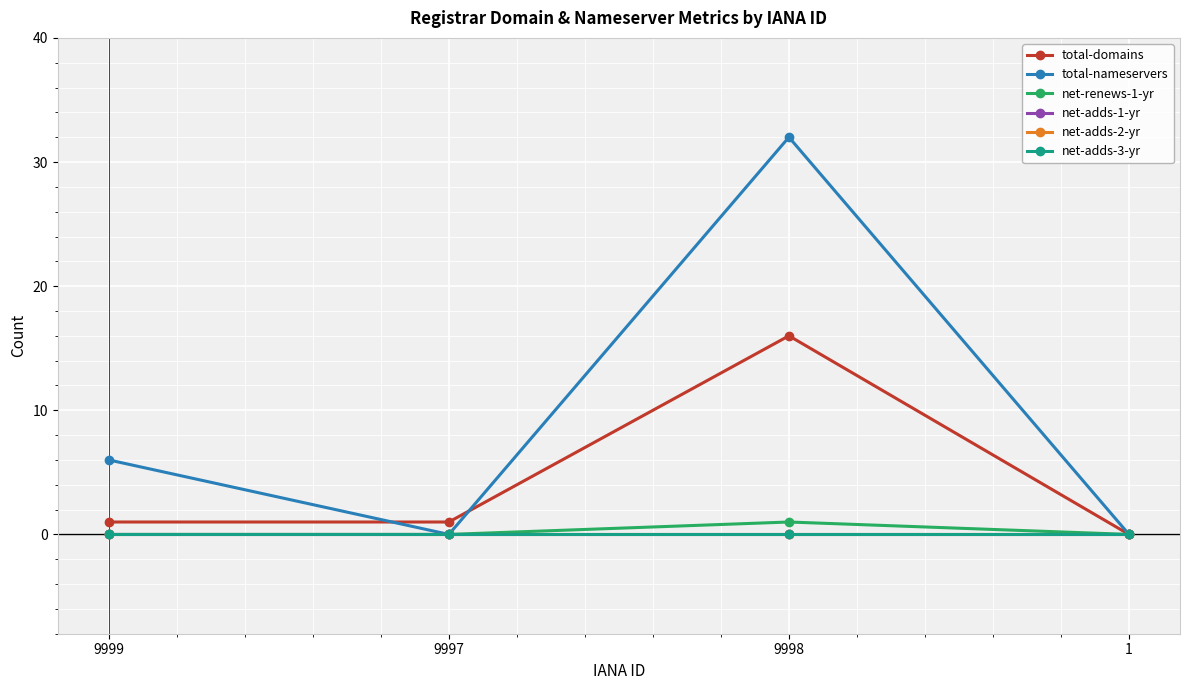

Reading left to right, extract all data points from this chart.

total-domains: 1	1	16	0
total-nameservers: 6	0	32	0
net-renews-1-yr: 0	0	1	0
net-adds-1-yr: 0	0	0	0
net-adds-2-yr: 0	0	0	0
net-adds-3-yr: 0	0	0	0